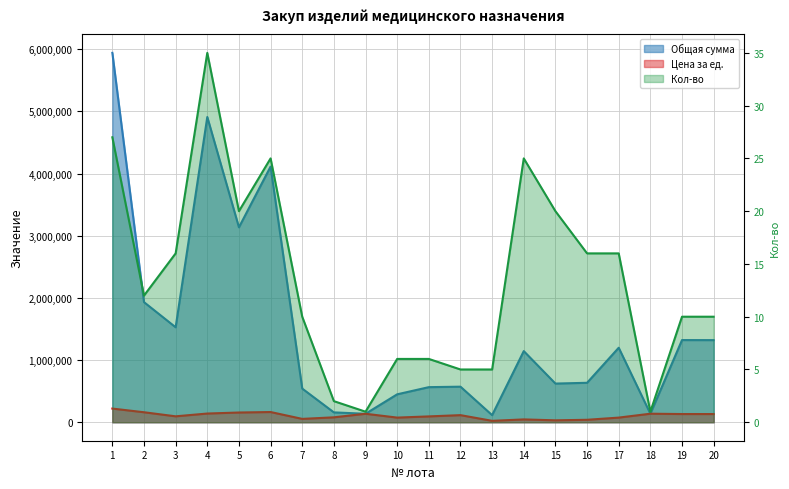

In Кол-во, how many points are lower than both neighbors (excluding endpoints)?

4